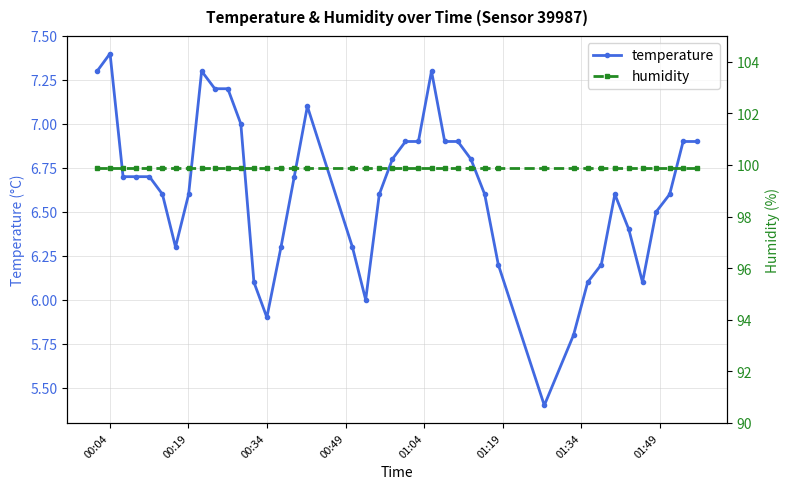

What is the value of the temperature point at the 3rd from the left?

6.7